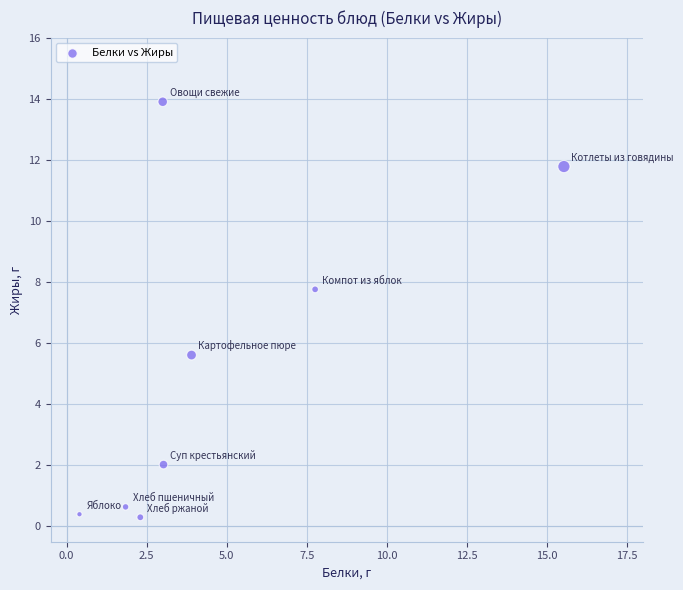

What is the range of Y values (max minus min)?

13.6